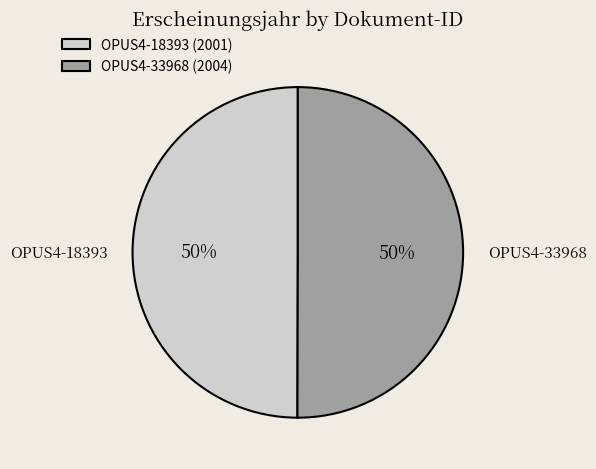

How many segments does this pie chart have?

2